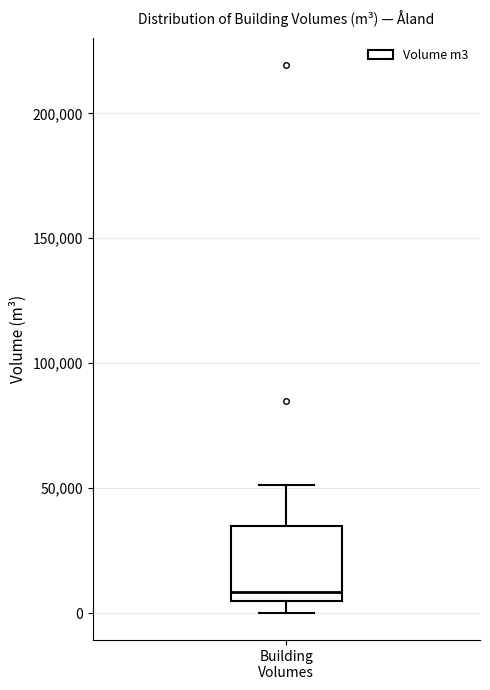

Transcribe this box plot: give where the median line is, the range the box spans, and where the two whiskers end, as read against the y-axis. The values are not printed on the chart, so give them approximately, as read against the axis.

median 10000, box 5000 to 35000, whiskers 0 to 50000